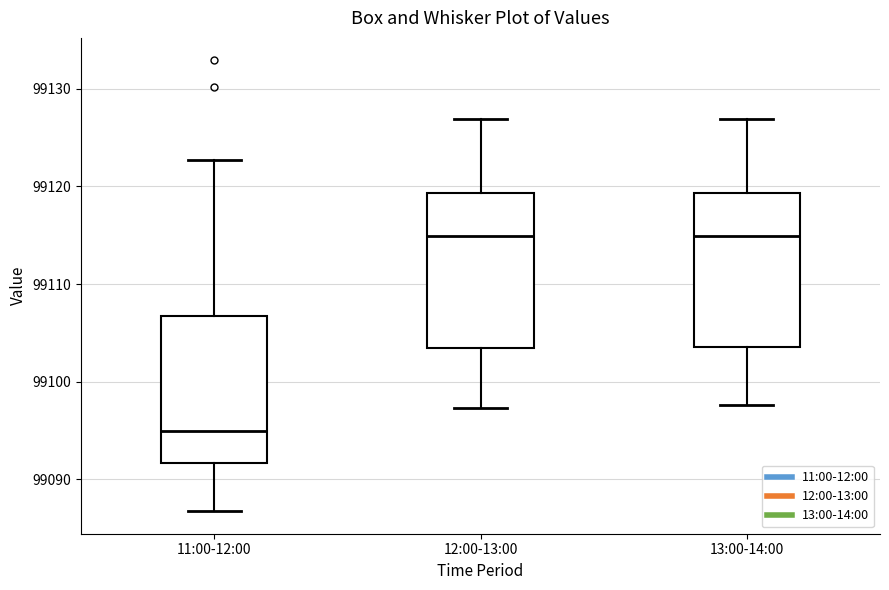

Reading left to right, read every box against the y-axis: the position of its median line, the range the box covers, and the ends of its whiskers. The values are not printed on the chart, so give them approximately, as read against the axis.

11:00-12:00: median 99095, box 99092 to 99107, whiskers 99087 to 99123
12:00-13:00: median 99115, box 99103 to 99119, whiskers 99097 to 99127
13:00-14:00: median 99115, box 99104 to 99119, whiskers 99098 to 99127